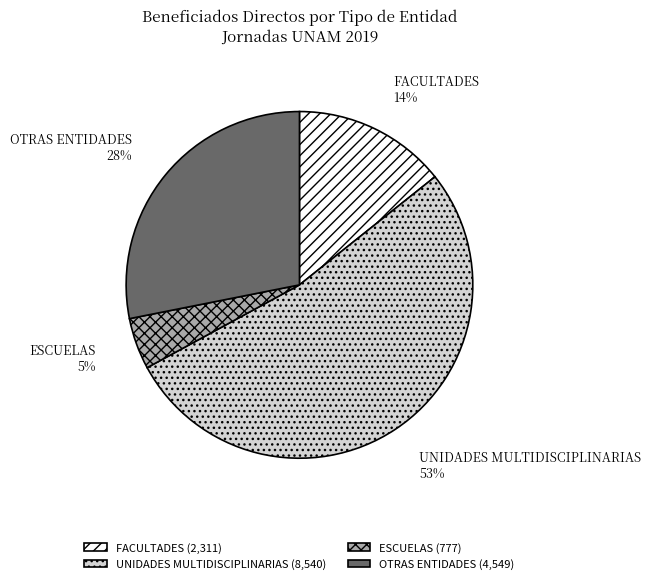

What percentage is the FACULTADES slice, to the nearest percent?

14%